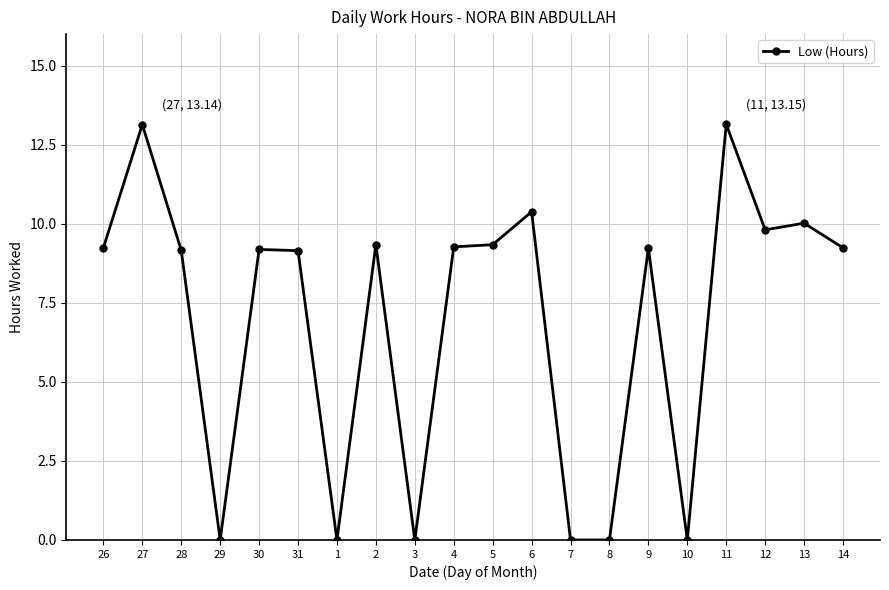

True or false: the data has more than 2 interior local peaks.

True